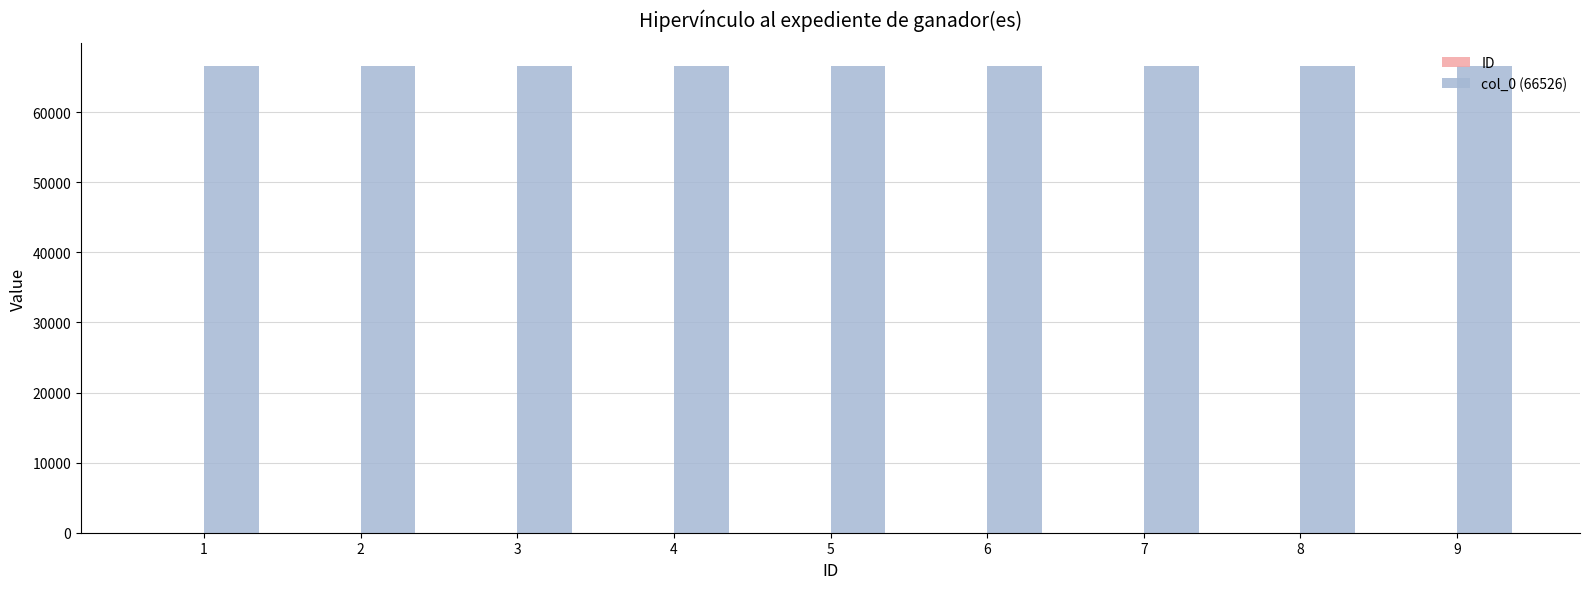

Which series has the largest total across all categories?

col_0 (66526)